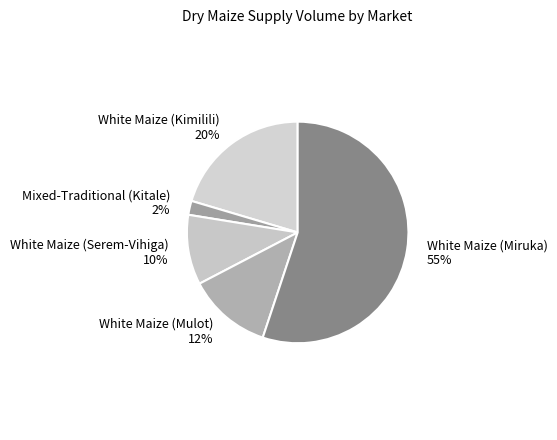

True or false: White Maize (Miruka) accounts for 55% of the total.

True